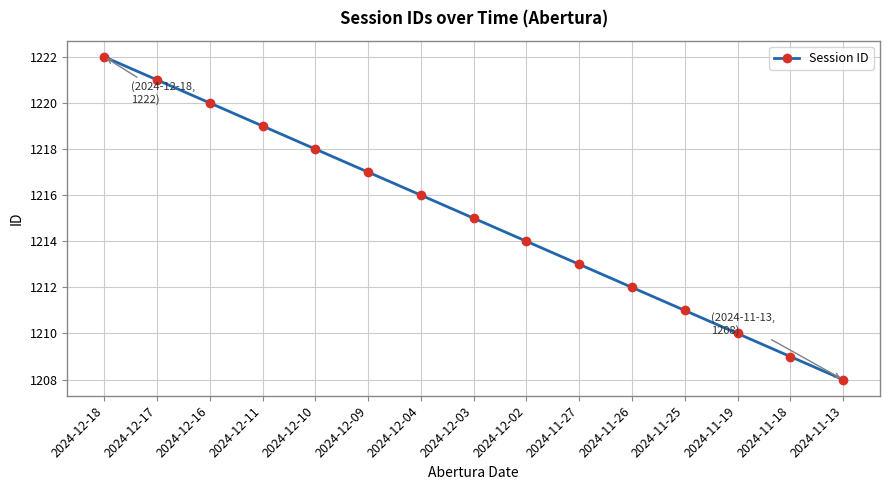

How many lines are shown in the chart?

1